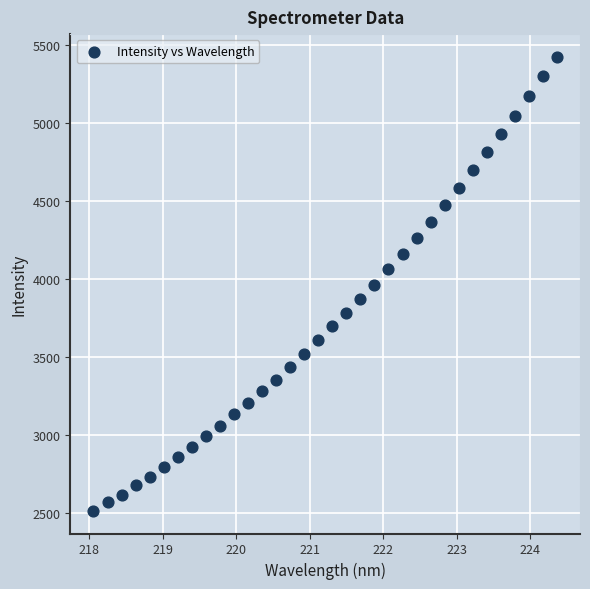

What is the range of Y values (max minus min)?

2914.2